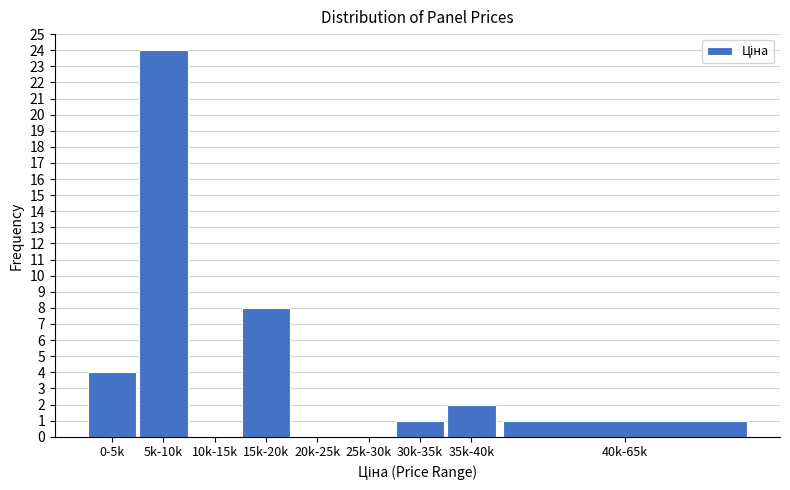

Reading right to left, transcribe all the data shown in this chart.

40k-65k=1	35k-40k=2	30k-35k=1	25k-30k=0	20k-25k=0	15k-20k=8	10k-15k=0	5k-10k=24	0-5k=4